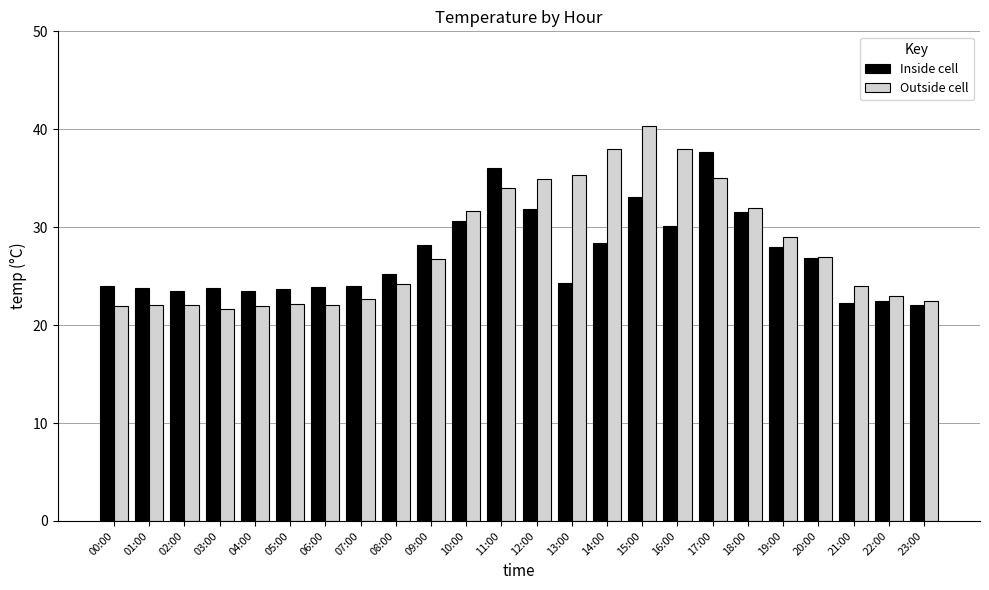

What is the average value of the Inside cell series?

27.0